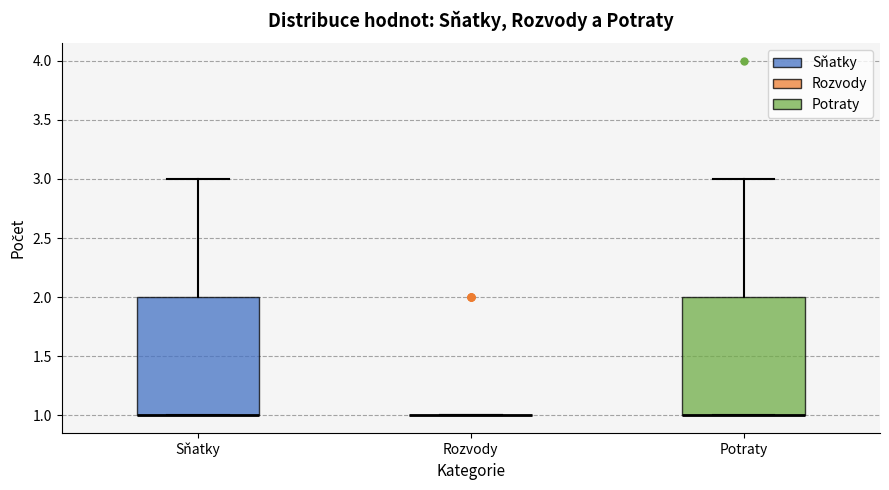

Reading left to right, transcribe this box plot: for each box, give where its median line is, the range the box spans, and where its two whiskers end, as read against the y-axis. The values are not printed on the chart, so give them approximately, as read against the axis.

Sňatky: median 1 (drawn on the box's lower edge), box 1 to 2, whiskers 1 to 3
Rozvody: box collapsed to a line at 1, whiskers 1 to 1
Potraty: median 1 (drawn on the box's lower edge), box 1 to 2, whiskers 1 to 3